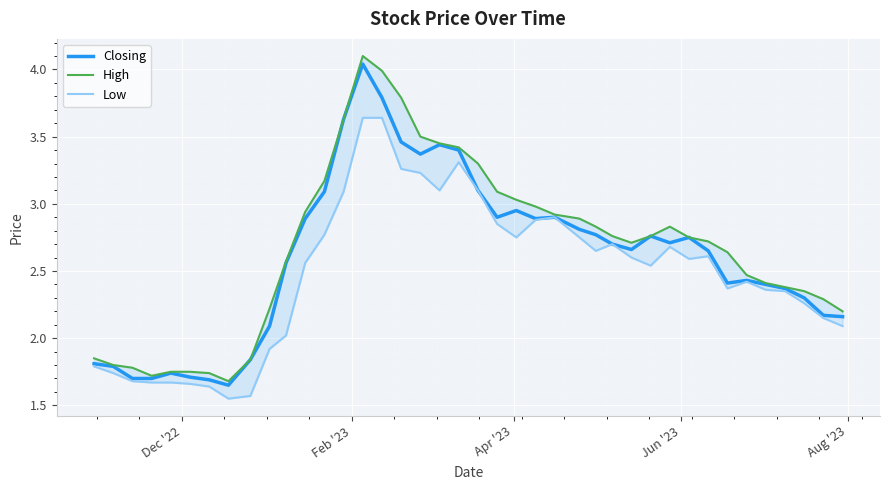

True or false: Low has more than 0 points higher than both neighbors.

True